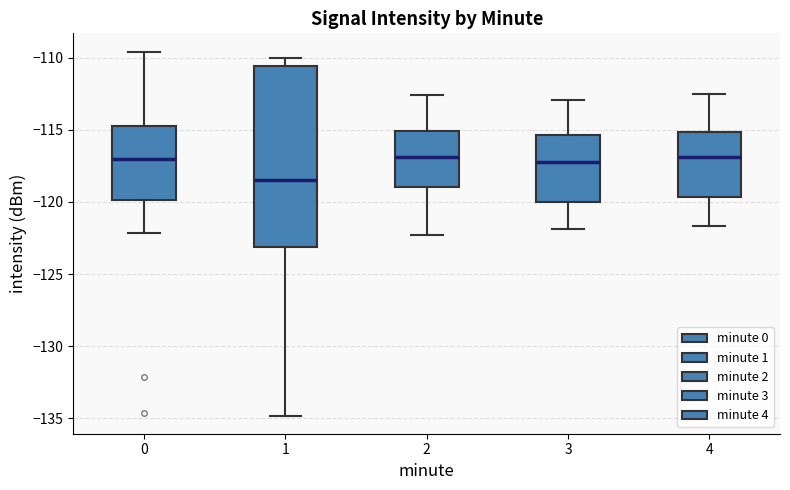

Which box has the lowest median line?

1